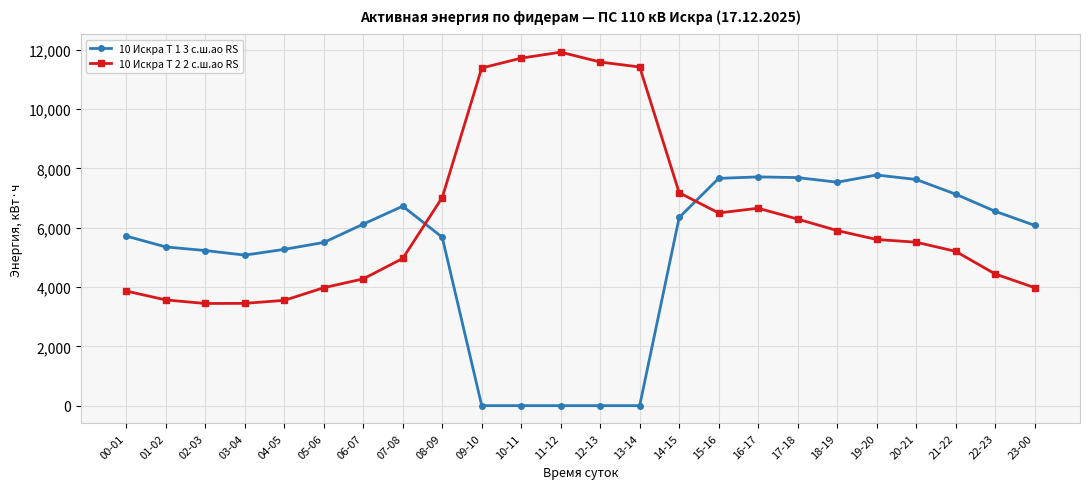

Which series ends up on top after the final intersection of 10 Искра Т 1 3 с.ш.ао RS and 10 Искра Т 2 2 с.ш.ао RS?

10 Искра Т 1 3 с.ш.ао RS